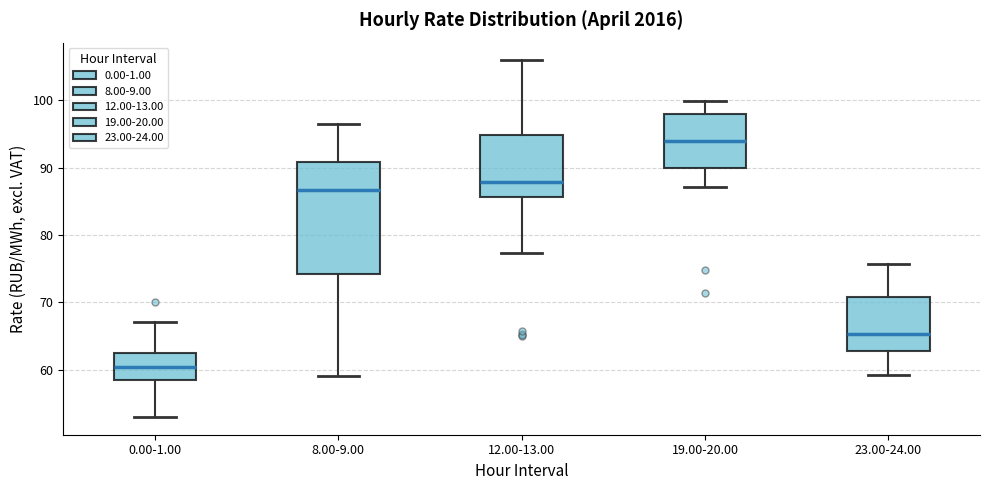

Comparing the boxes themselves (not the whiskers), which one is the tallest?

8.00-9.00